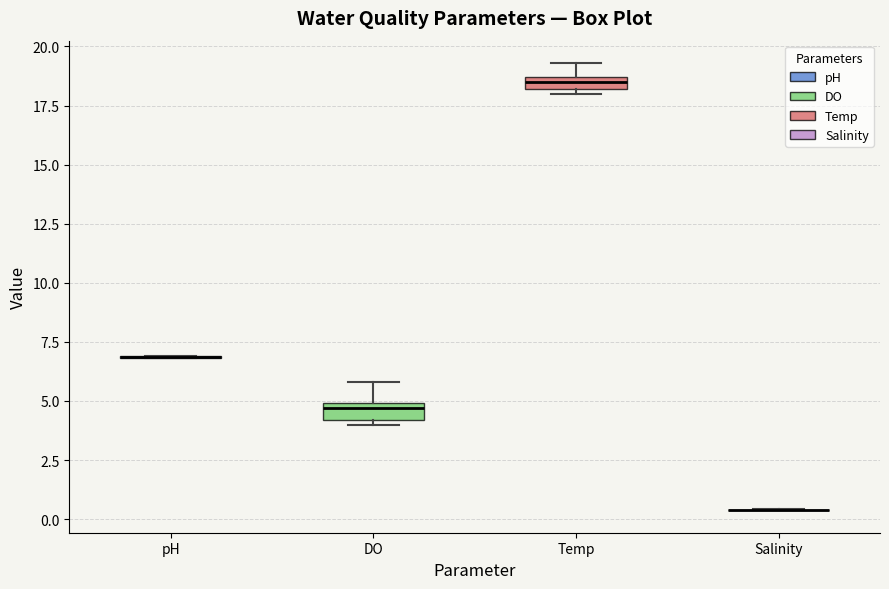

Where is the upper edge of the box for DO on the y-axis? The values are not printed on the chart, so give them approximately, as read against the axis.

5.0